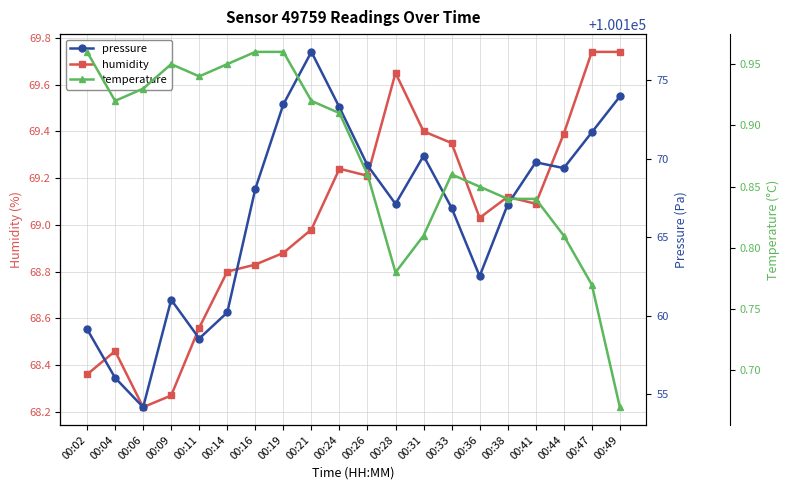

Rank the series at 00:24 from highest to lowest value.

pressure, humidity, temperature